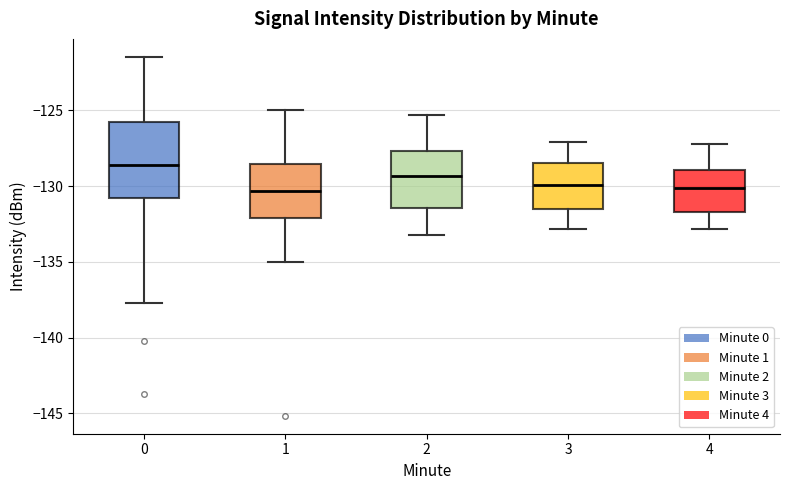

Reading left to right, transcribe this box plot: for each box, give where its median line is, the range the box spans, and where its two whiskers end, as read against the y-axis. The values are not printed on the chart, so give them approximately, as read against the axis.

0: median -128.5, box -131.0 to -126.0, whiskers -137.5 to -121.5
1: median -130.5, box -132.0 to -128.5, whiskers -135.0 to -125.0
2: median -129.5, box -131.5 to -127.5, whiskers -133.0 to -125.5
3: median -130.0, box -131.5 to -128.5, whiskers -133.0 to -127.0
4: median -130.0, box -131.5 to -129.0, whiskers -133.0 to -127.0